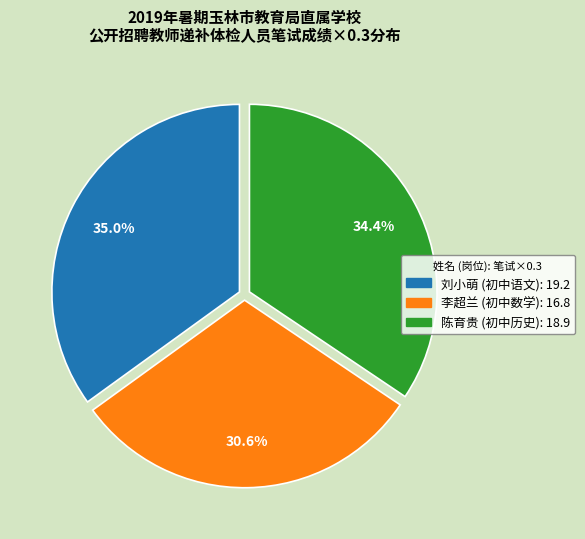

To the nearest percent, what is the combined percentage of 陈育贵 and 李超兰?

65%